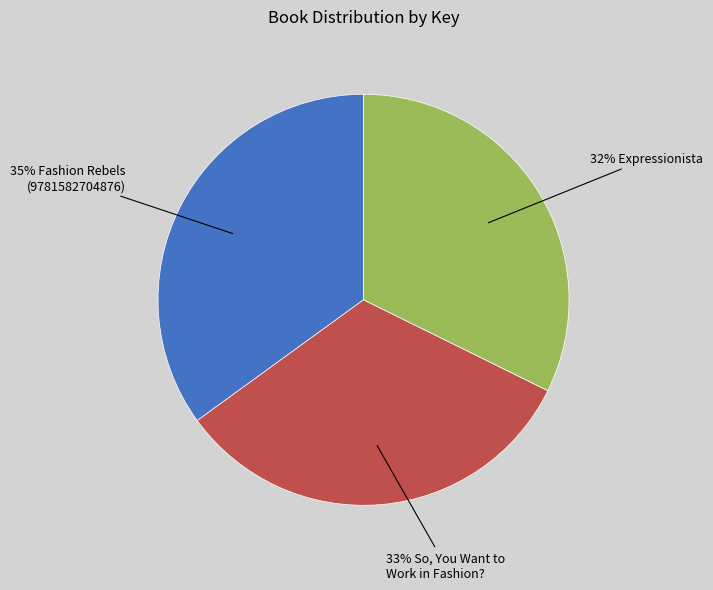

To the nearest percent, what is the difference between the largest and smallest slice percentages?

3%